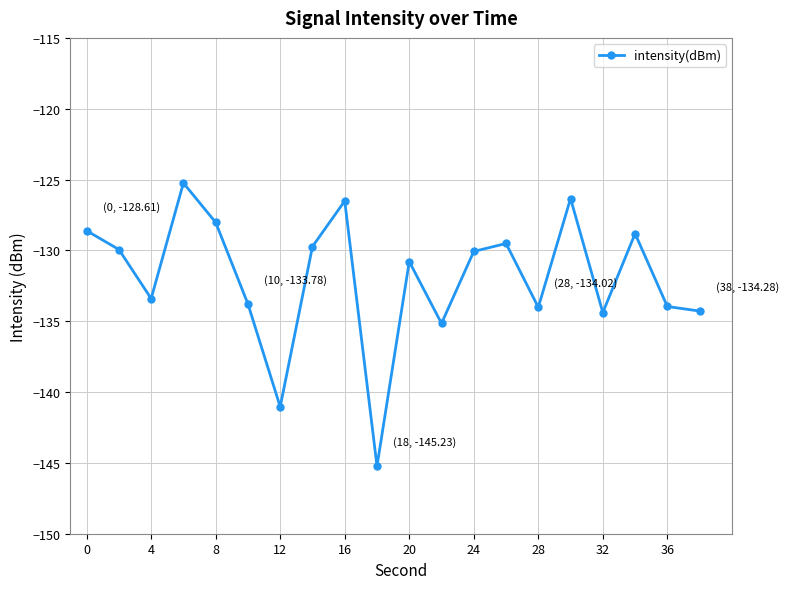

What is the maximum value shown in the chart?

-125.2